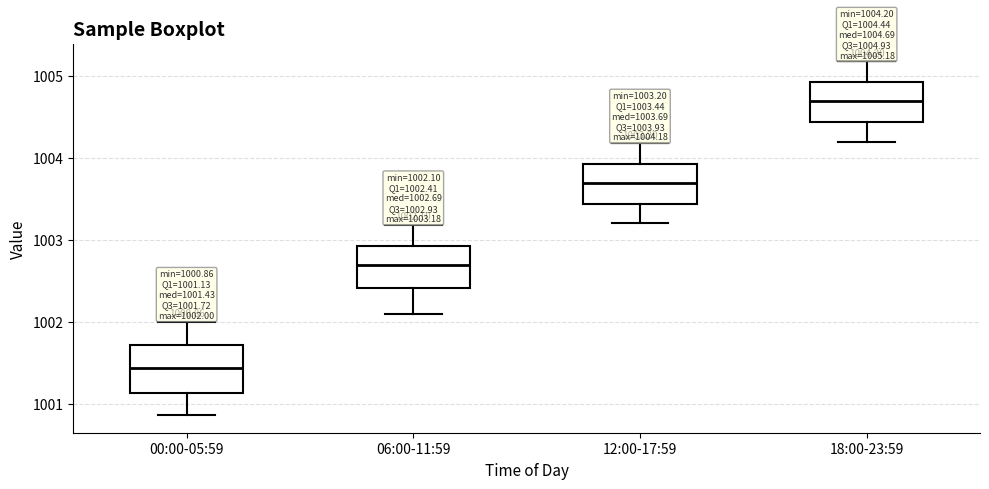

Which box's median line is the highest?

18:00-23:59